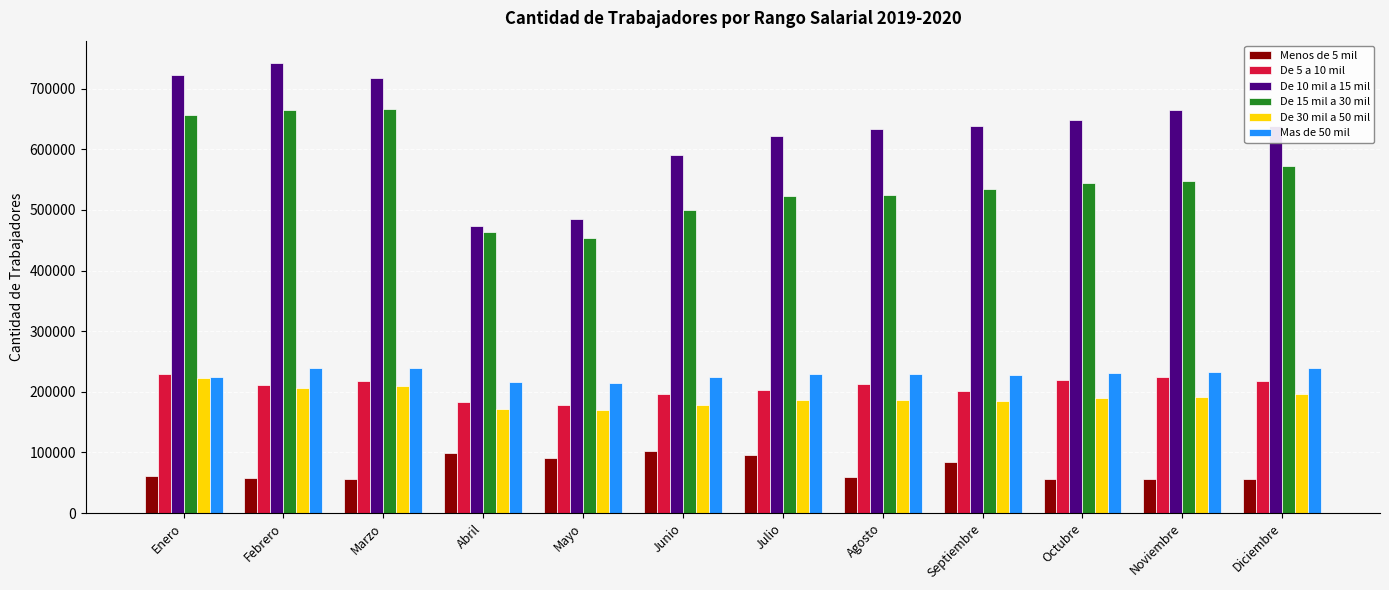

Between Abril and Julio, which series saw the biggest shift?

De 10 mil a 15 mil